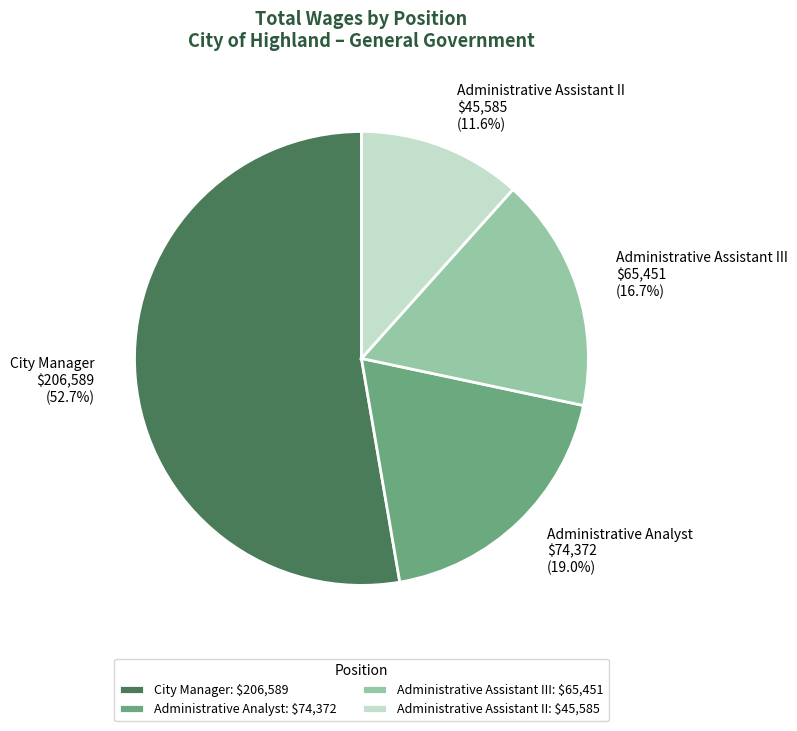

What percentage is the Administrative Assistant II slice, to the nearest percent?

12%